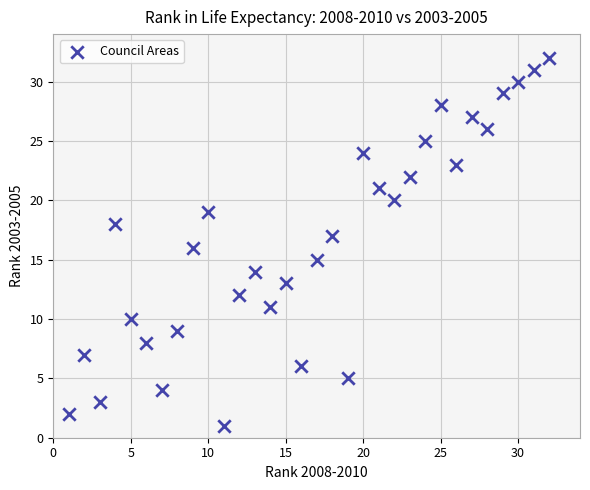

What is the range of X values (max minus min)?

31